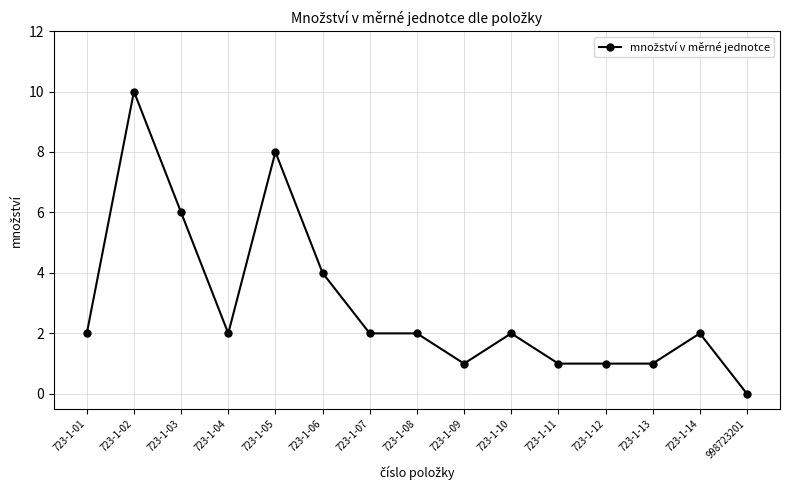

At which category does the data reach its first local valley?

723-1-04